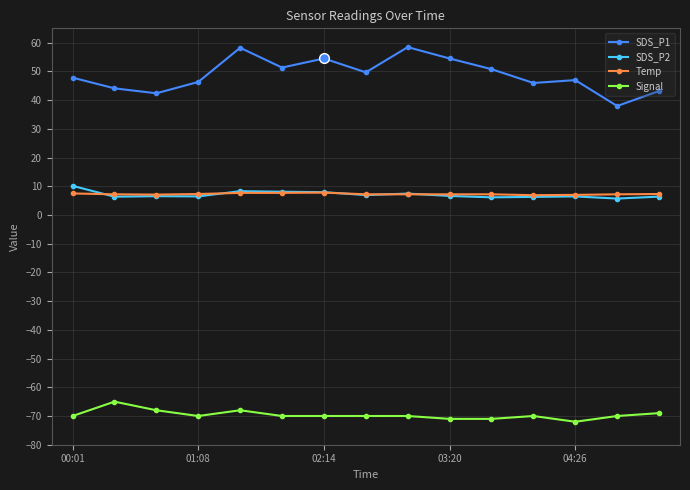

True or false: Temp and SDS_P1 cross at least once.

False